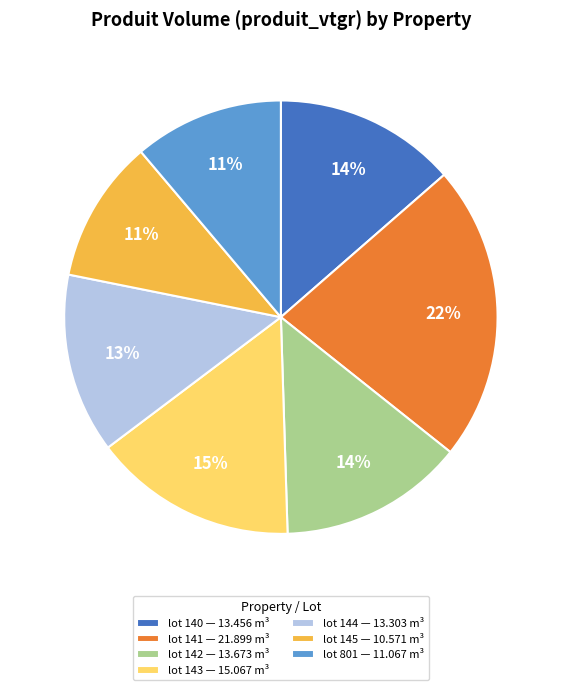

To the nearest percent, what percentage of the pie is lot 141 — 21.899 m³?

22%